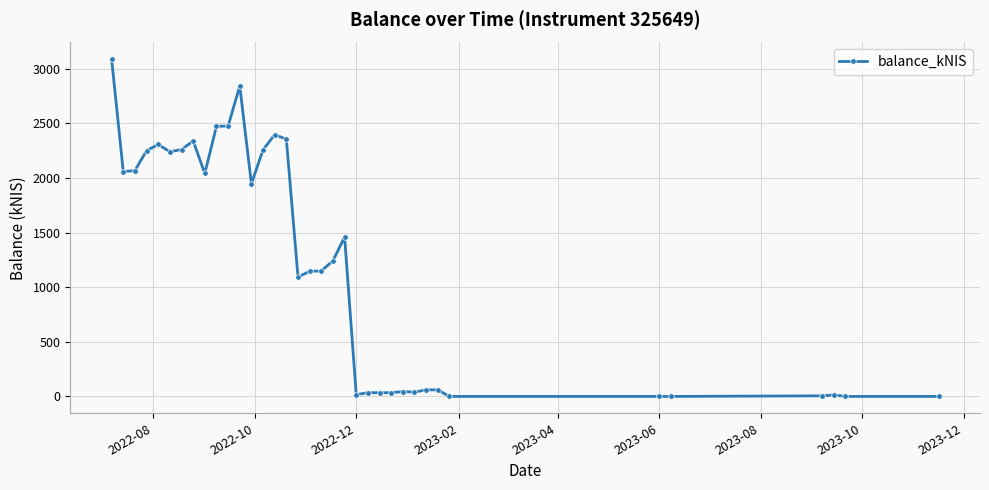

What is the difference between the maximum and minimum values?

3086.6